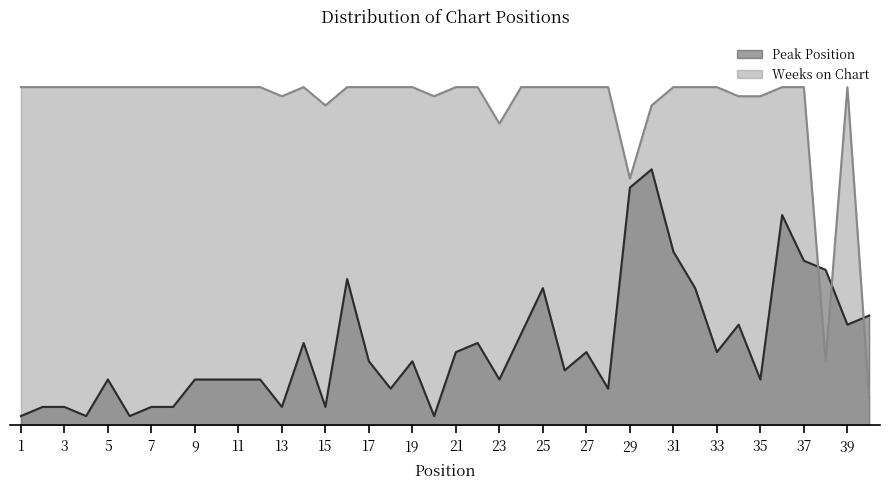

At which category is the sum across all series the highest?

30